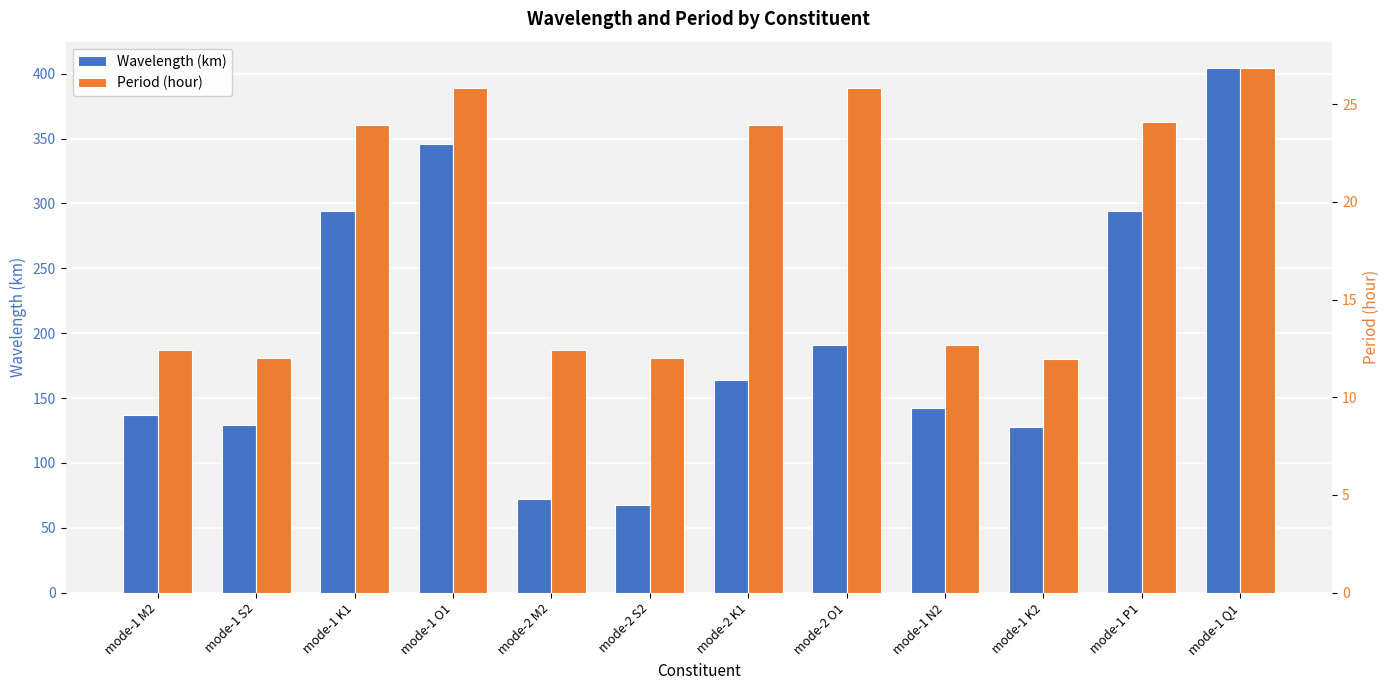

List the series in order of their overall mean, highest first.

Wavelength (km), Period (hour)